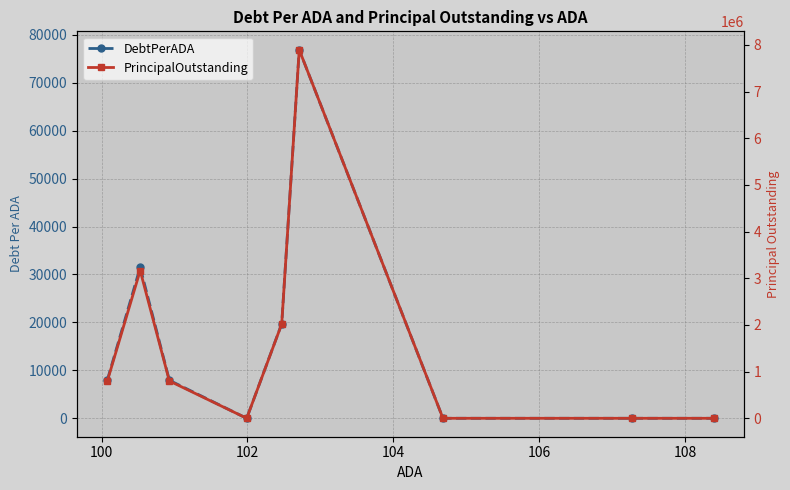

List the series in order of their overall mean, lowest first.

DebtPerADA, PrincipalOutstanding